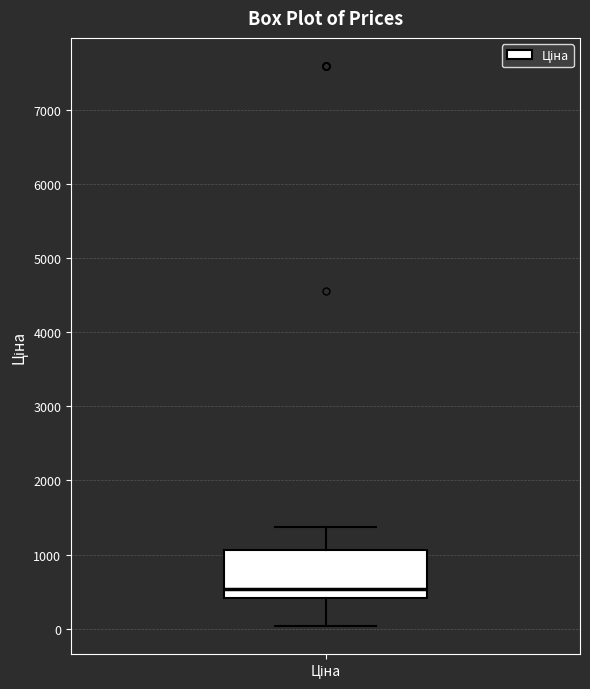

Where does the median line of the box for Ціна sit on the y-axis? The values are not printed on the chart, so give them approximately, as read against the axis.

500